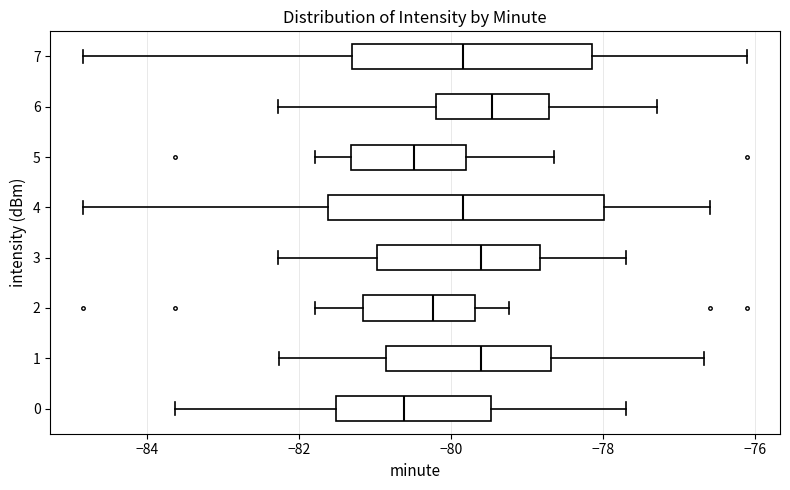

Where does the right whisker of the box at y = 6 end on the x-axis? The values are not printed on the chart, so give them approximately, as read against the axis.

-77.2